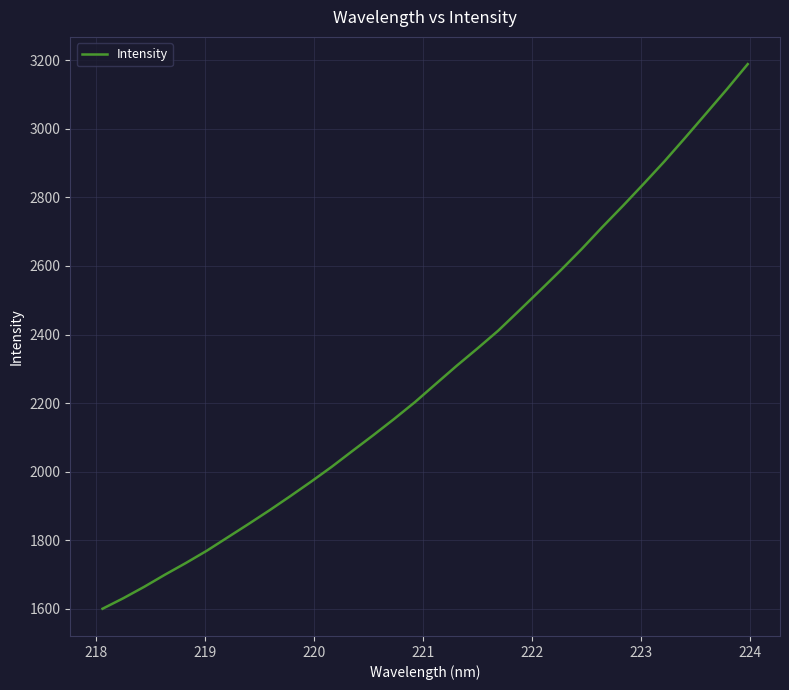

What is the minimum value shown in the chart?

1600.5